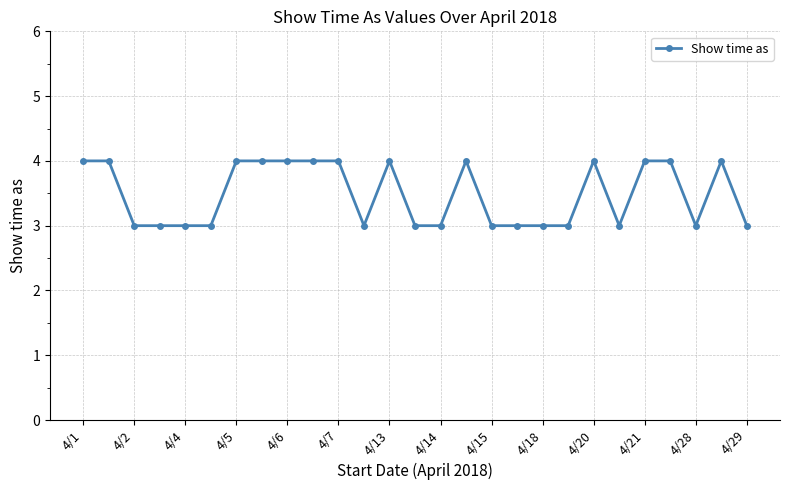

What is the minimum value shown in the chart?

3